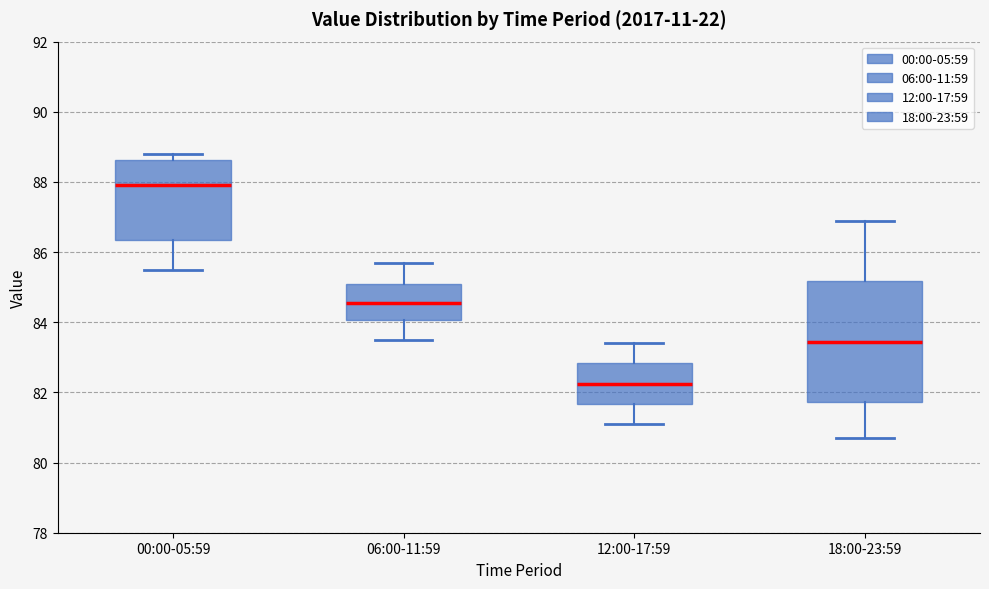

Where is the upper edge of the box for 18:00-23:59 on the y-axis? The values are not printed on the chart, so give them approximately, as read against the axis.

85.2